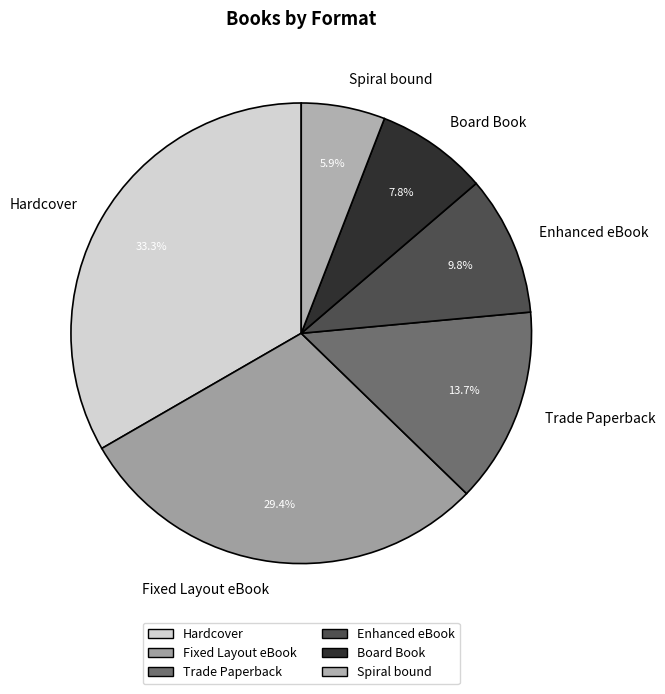

What is the smallest slice in the pie chart?

Spiral bound